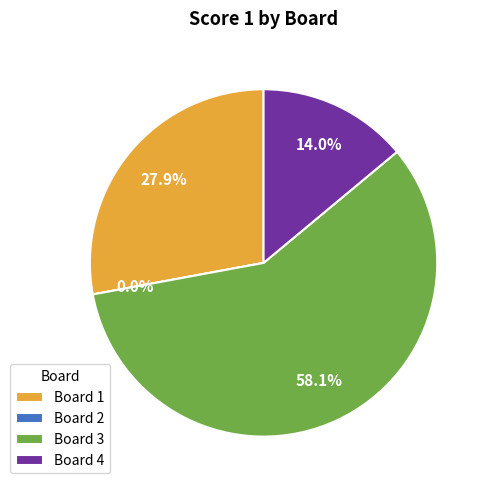

What is the smallest slice in the pie chart?

2